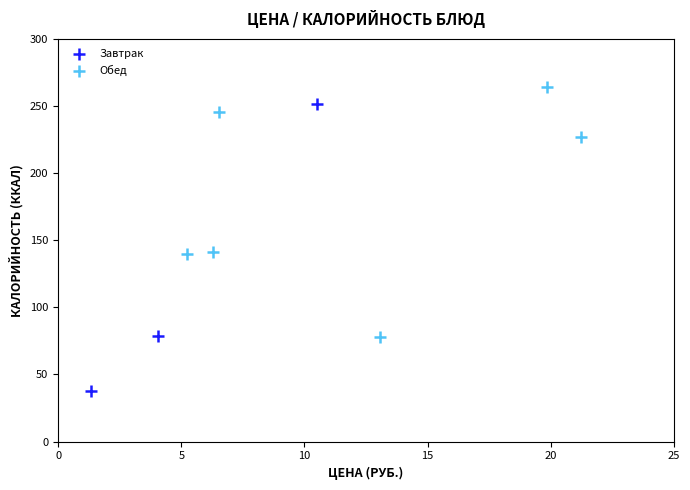

Which series reaches the maximum Y coordinate?

Обед